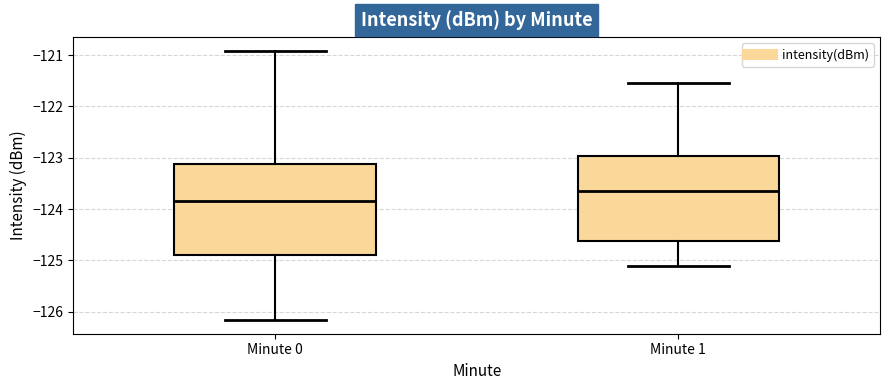

Reading left to right, transcribe this box plot: for each box, give where its median line is, the range the box spans, and where its two whiskers end, as read against the y-axis. The values are not printed on the chart, so give them approximately, as read against the axis.

Minute 0: median -123.8, box -124.9 to -123.1, whiskers -126.2 to -120.9
Minute 1: median -123.6, box -124.6 to -123.0, whiskers -125.1 to -121.5